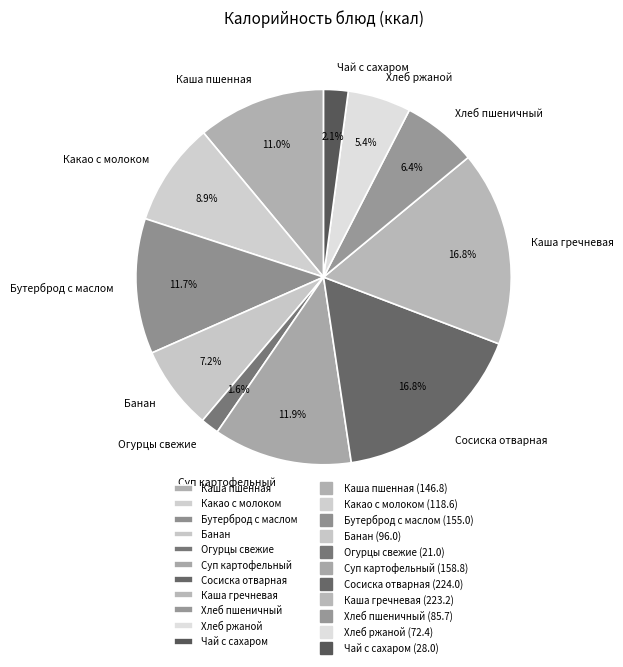

How many slices are in this pie chart?

11